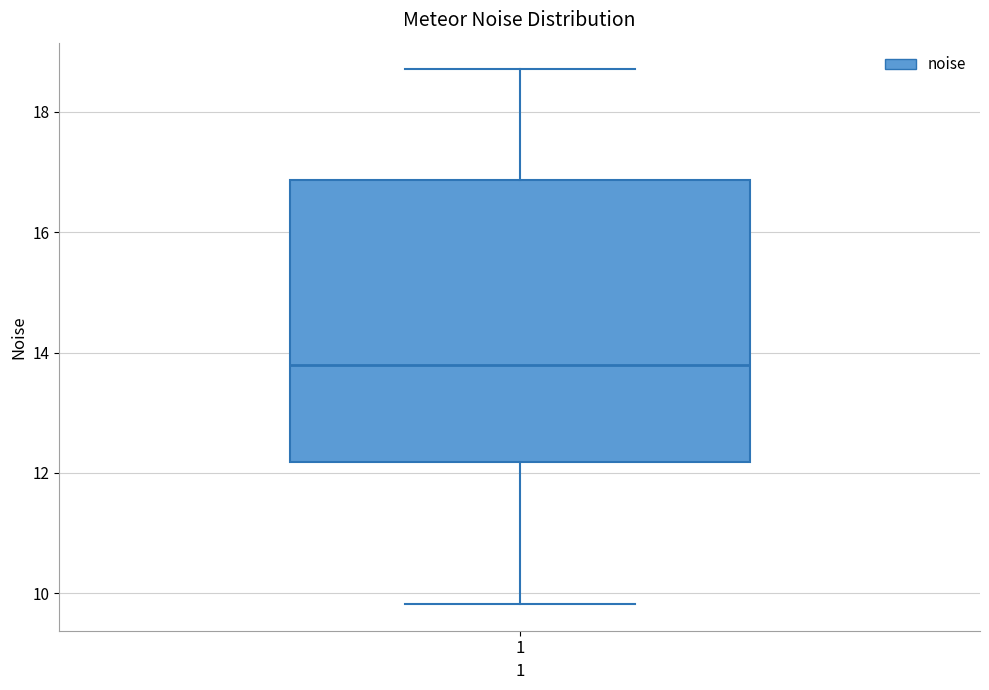

Read this box plot against the y-axis: the position of the median line, the range covered by the box, and the ends of both whiskers. The values are not printed on the chart, so give them approximately, as read against the axis.

median 13.8, box 12.2 to 16.8, whiskers 9.8 to 18.8